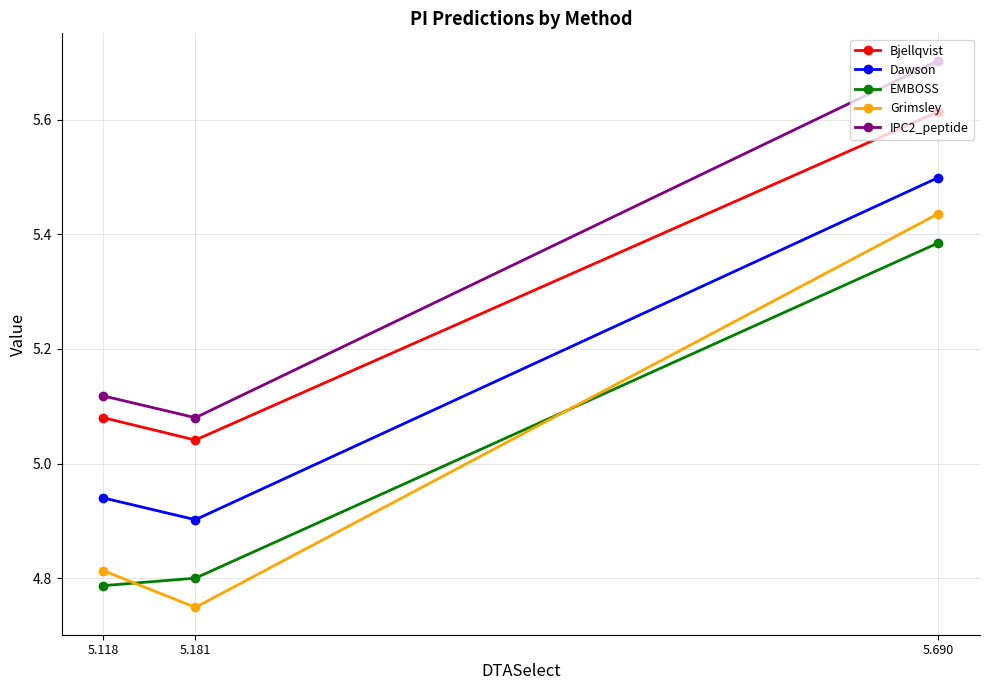

At 5.181, list the series in order from smallest to largest.

Grimsley, EMBOSS, Dawson, Bjellqvist, IPC2_peptide